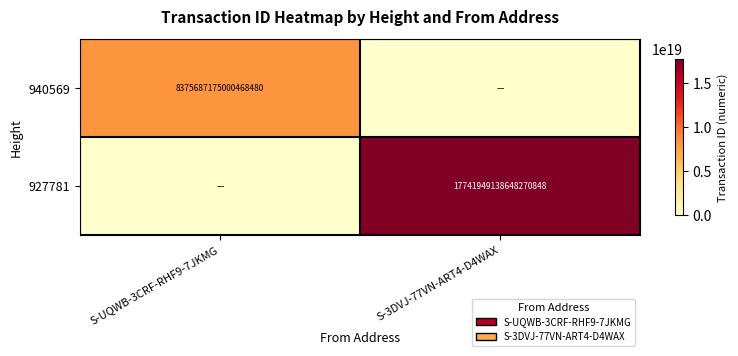

Is it true that 927781 equals 9011011456811911168 at S-3DVJ-77VN-ART4-D4WAX?

False